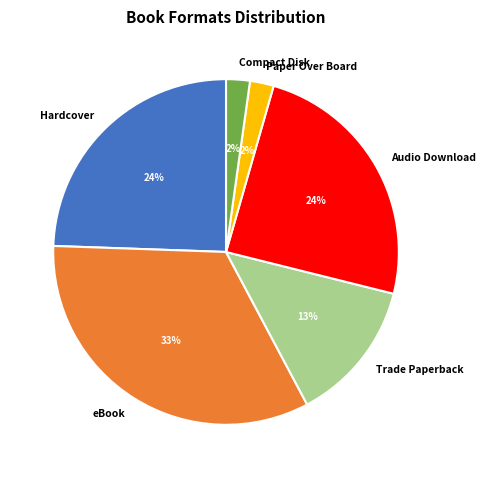

Do Compact Disk and Audio Download together represent more than half of the pie?

No